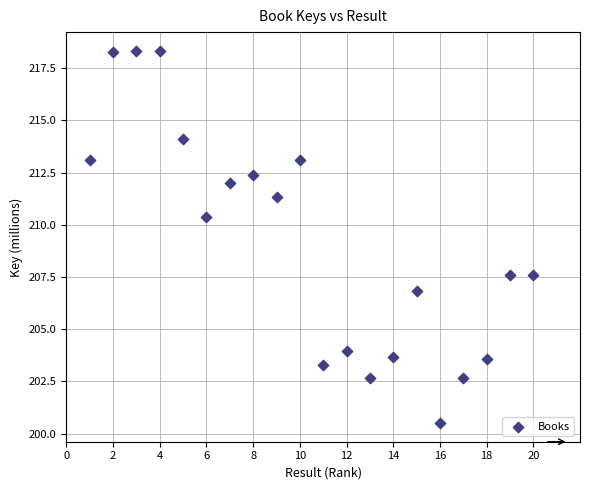

What is the range of X values (max minus min)?

19.0